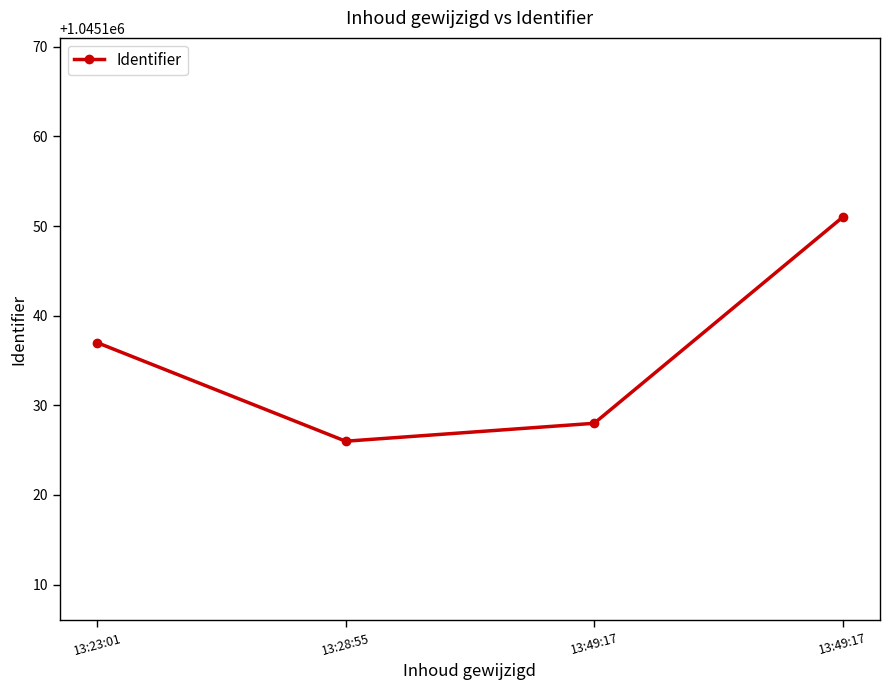

Count the number of data series in this chart.

1